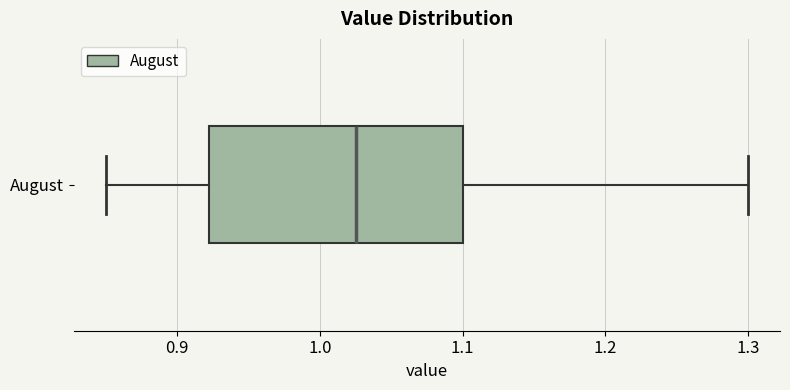

Where does the median line of the box for August sit on the x-axis? The values are not printed on the chart, so give them approximately, as read against the axis.

1.03